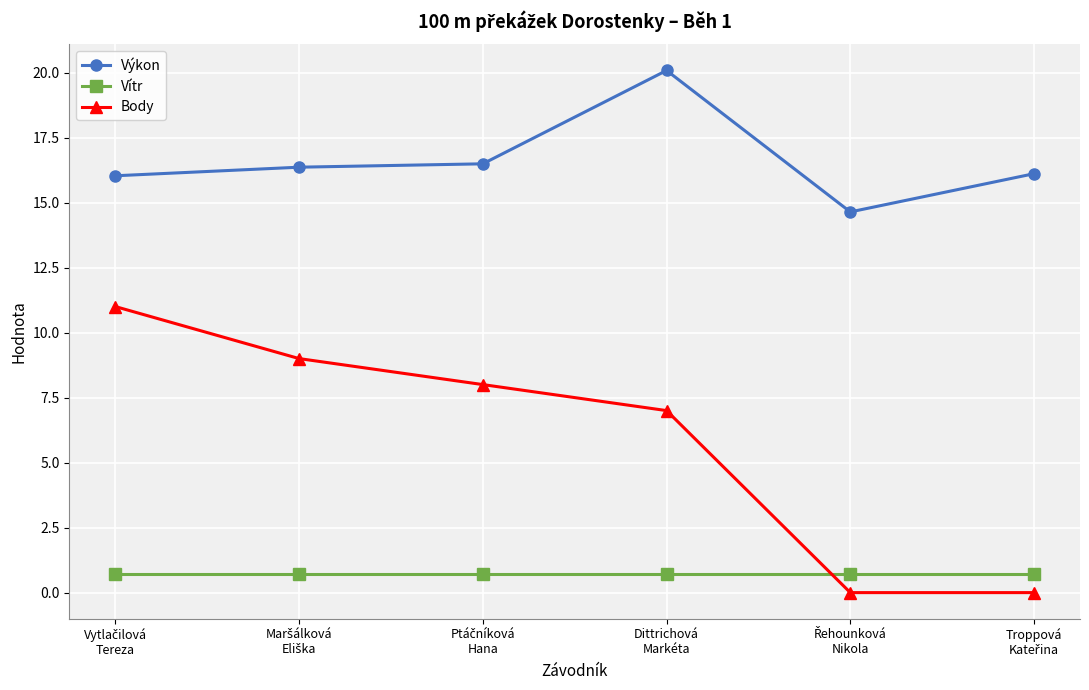

Which series has the largest total across all categories?

Výkon